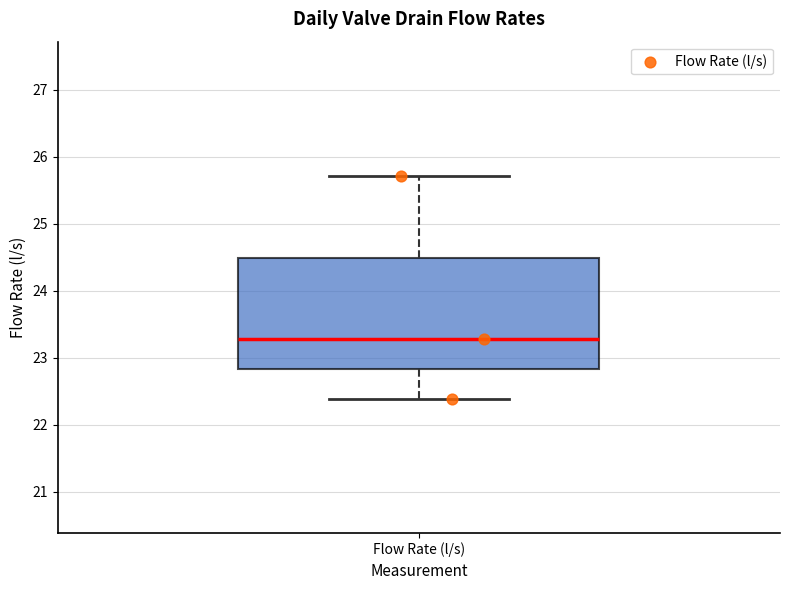

Where does the median line of the box for Flow Rate (l/s) sit on the y-axis? The values are not printed on the chart, so give them approximately, as read against the axis.

23.3